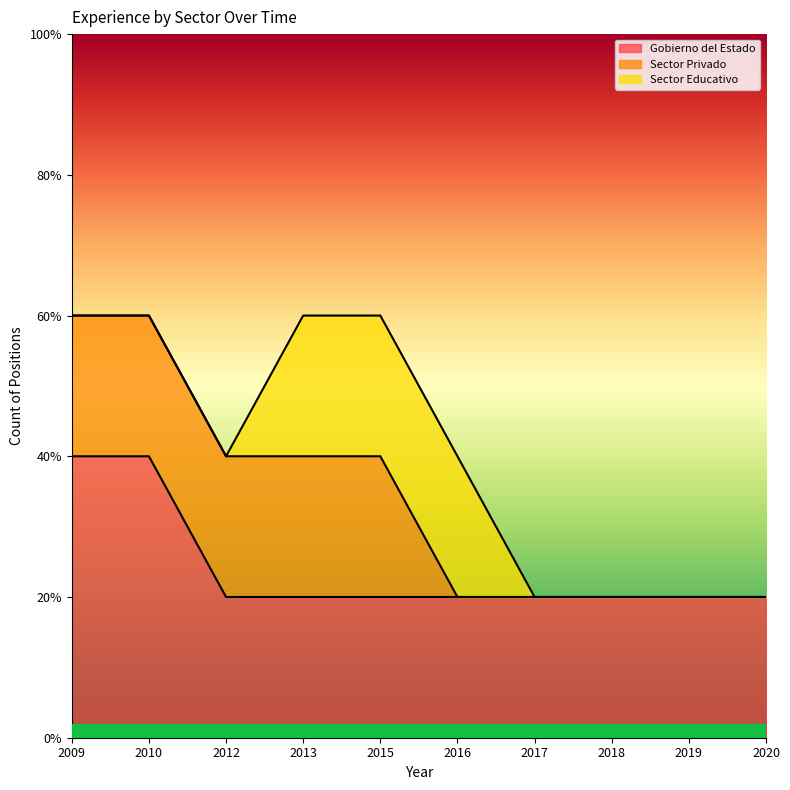

What value does the Sector Privado series have at 2009?

1